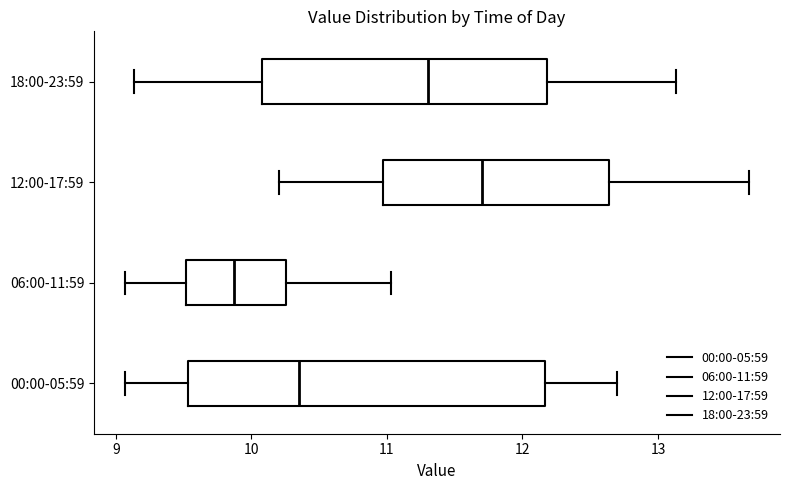

Which box's median line is the furthest to the right?

12:00-17:59